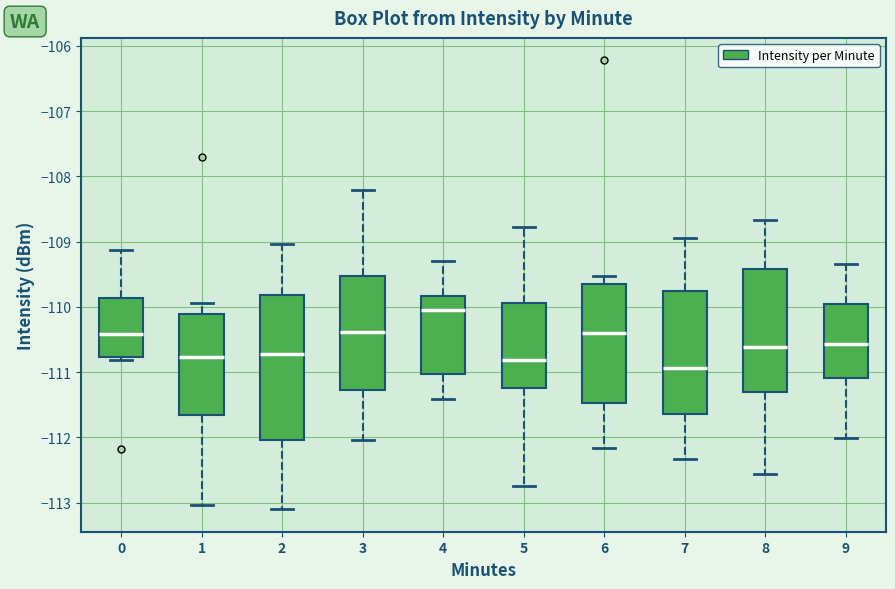

Where does the median line of the box at x = 9 sit on the y-axis? The values are not printed on the chart, so give them approximately, as read against the axis.

-110.6